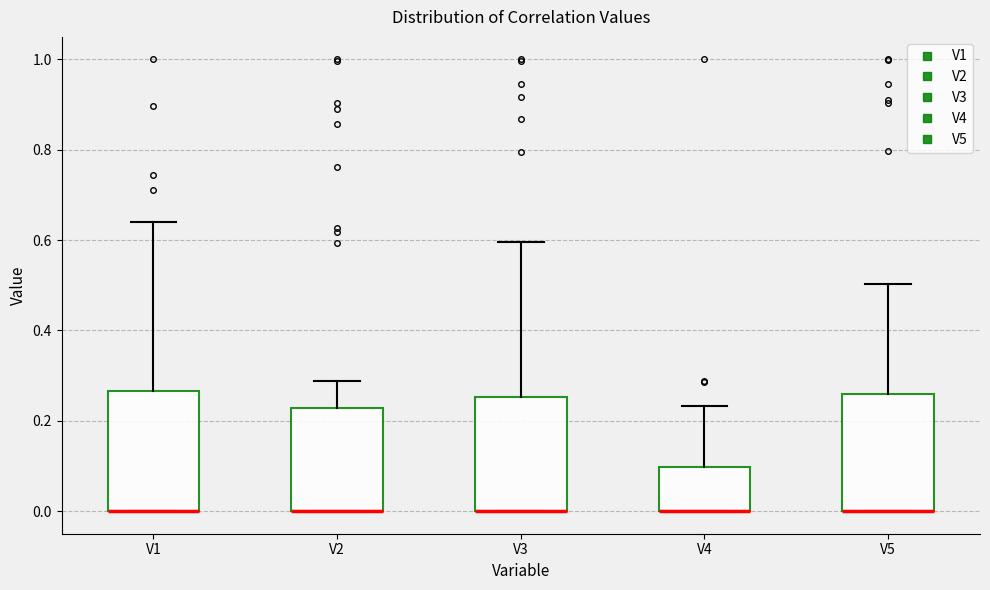

Where does the upper whisker of the box for V4 end on the y-axis? The values are not printed on the chart, so give them approximately, as read against the axis.

0.24